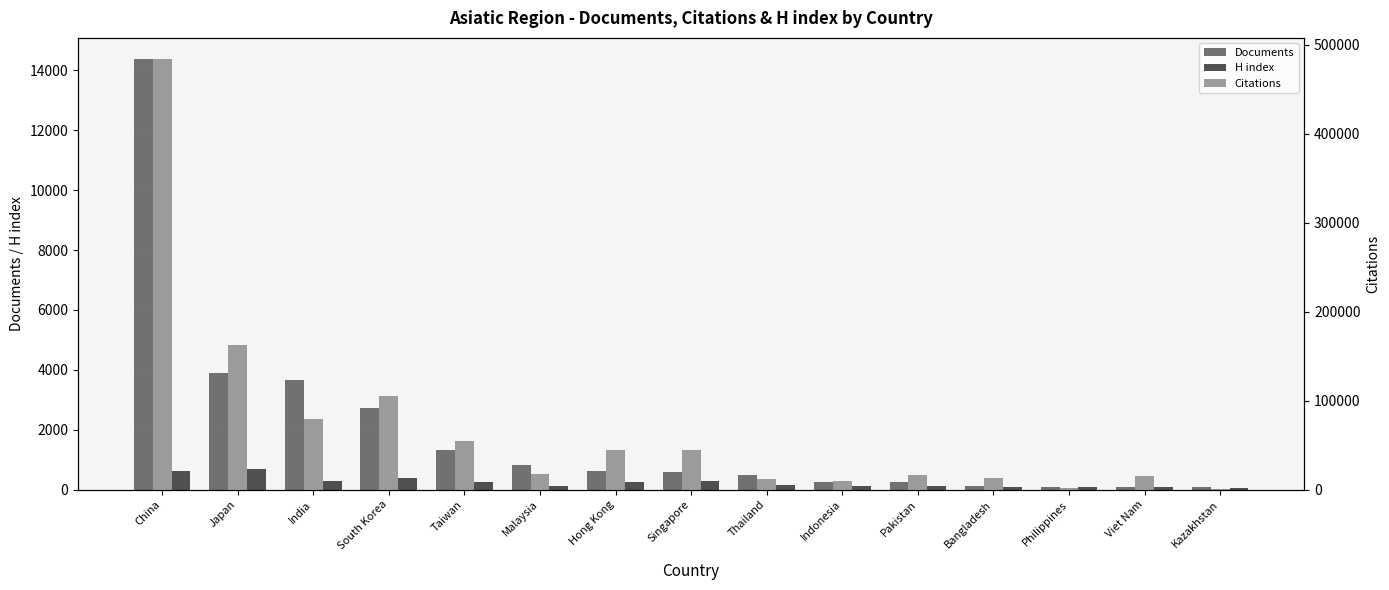

The value of Citations at Hong Kong is 24866. True or false?

False